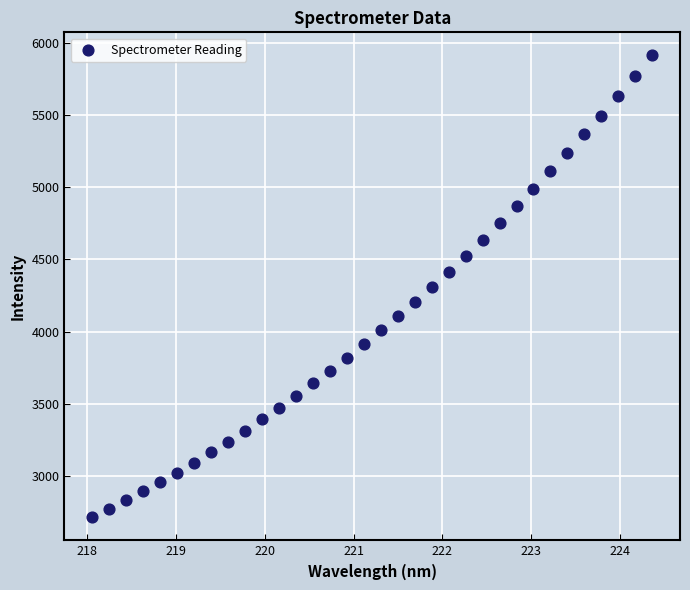

What is the range of Y values (max minus min)?

3202.5